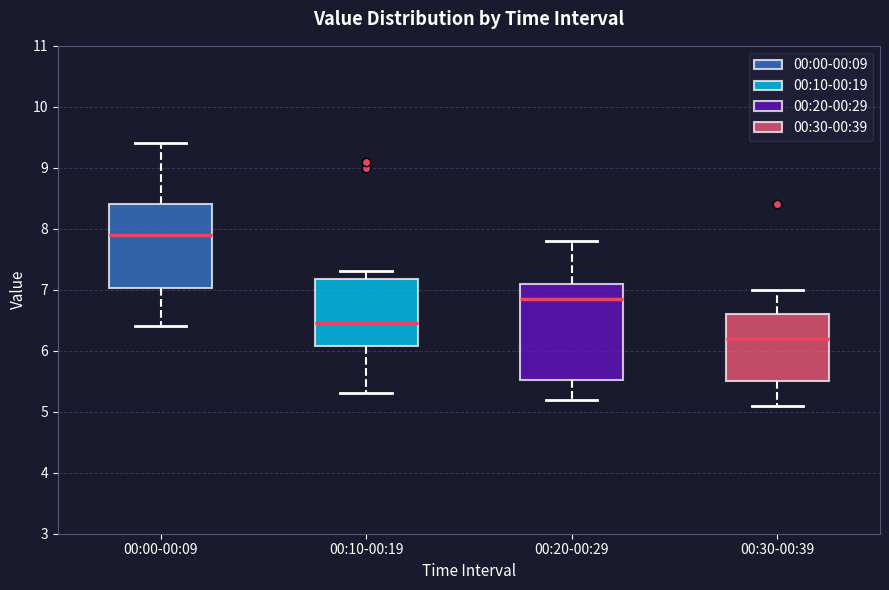

Which box's median line is the lowest?

00:30-00:39